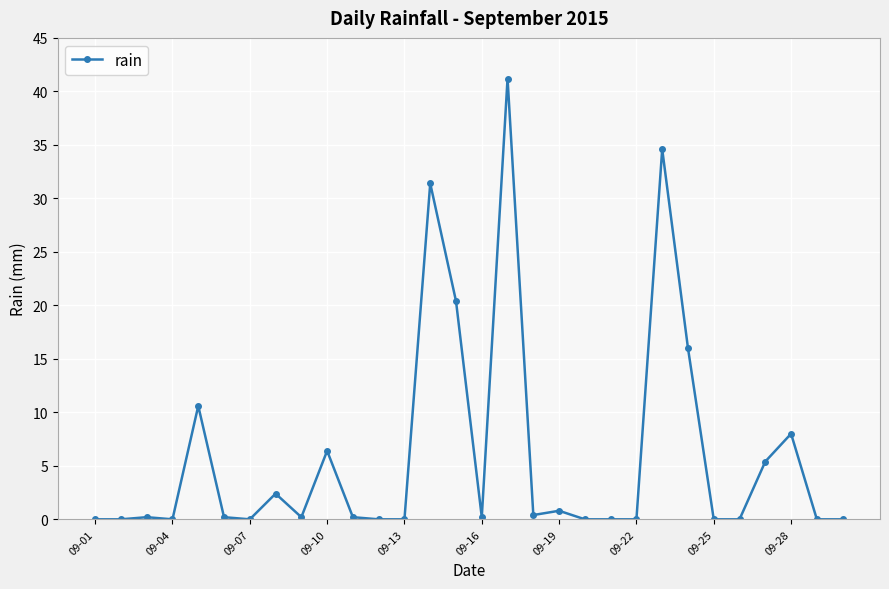

Does the chart have visible grid lines?

Yes